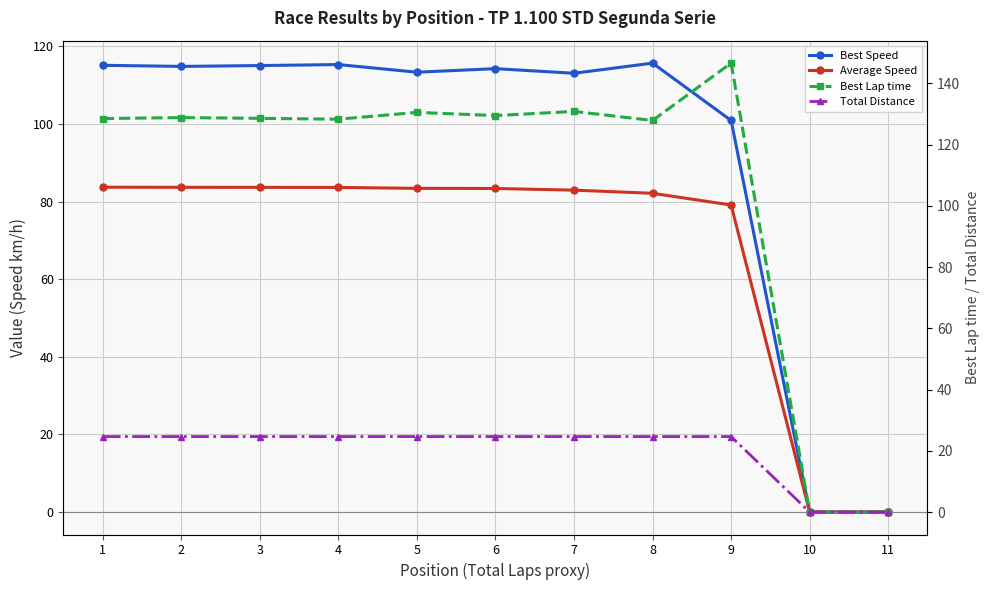

What is the spread (max minus min) of values at 5?

105.9